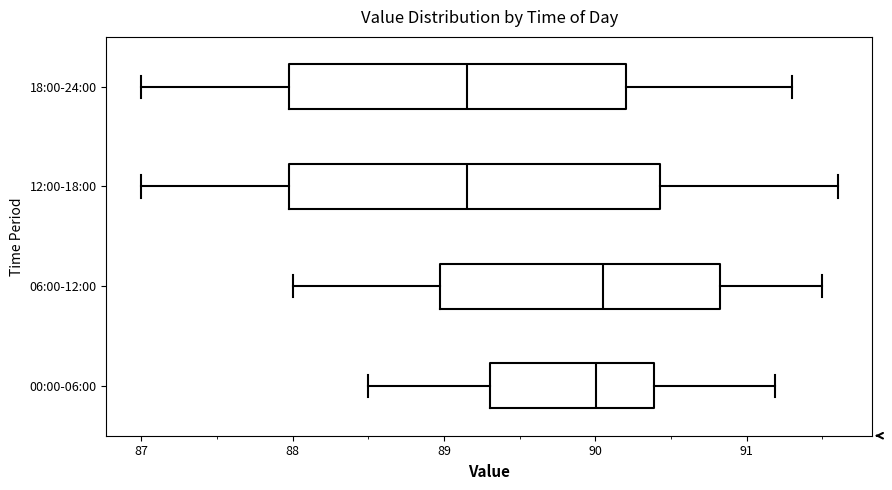

Reading bottom to top, read every box against the x-axis: the position of its median line, the range the box covers, and the ends of its whiskers. The values are not printed on the chart, so give them approximately, as read against the axis.

00:00-06:00: median 90.0, box 89.3 to 90.4, whiskers 88.5 to 91.2
06:00-12:00: median 90.1, box 89.0 to 90.8, whiskers 88.0 to 91.5
12:00-18:00: median 89.2, box 88.0 to 90.4, whiskers 87.0 to 91.6
18:00-24:00: median 89.2, box 88.0 to 90.2, whiskers 87.0 to 91.3